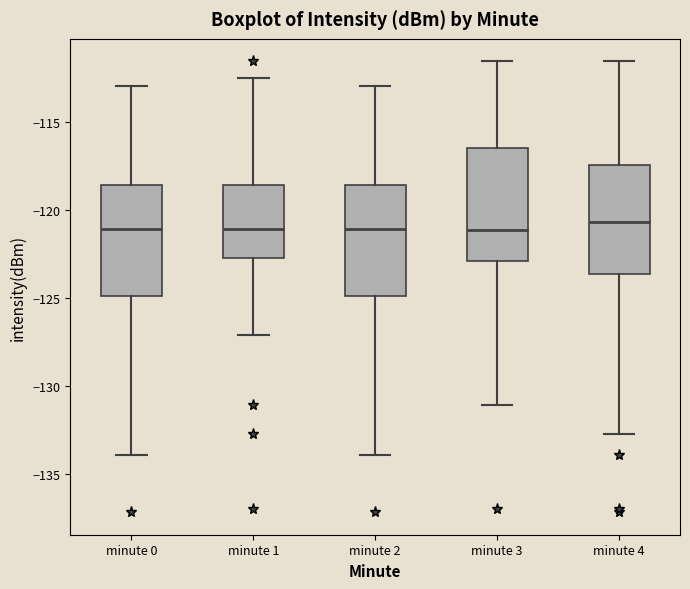

Where does the upper whisker of the box for minute 2 end on the y-axis? The values are not printed on the chart, so give them approximately, as read against the axis.

-113.0